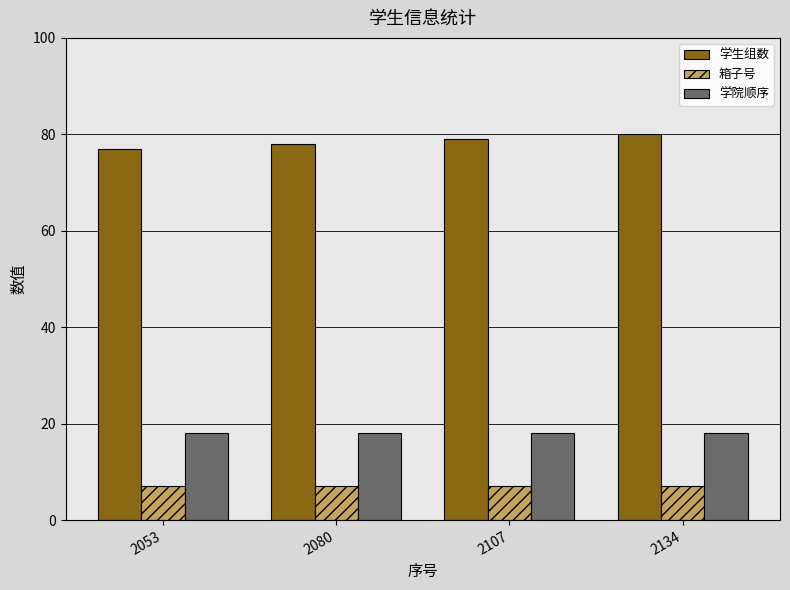

Which series has the largest total across all categories?

学生组数